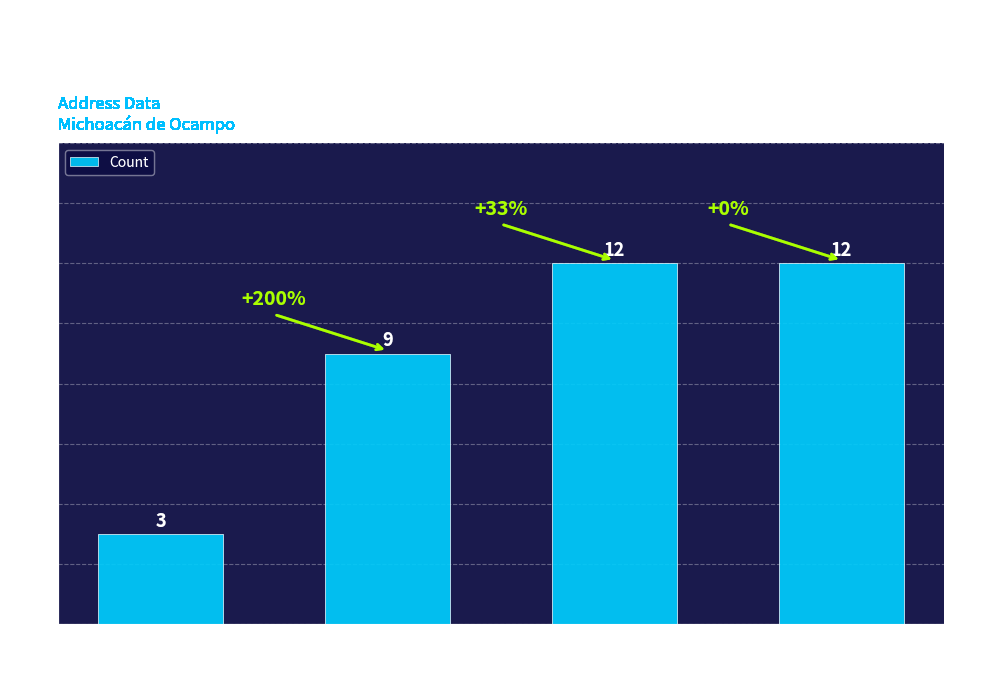

At which category does the chart reach its minimum across all series?

Morelia